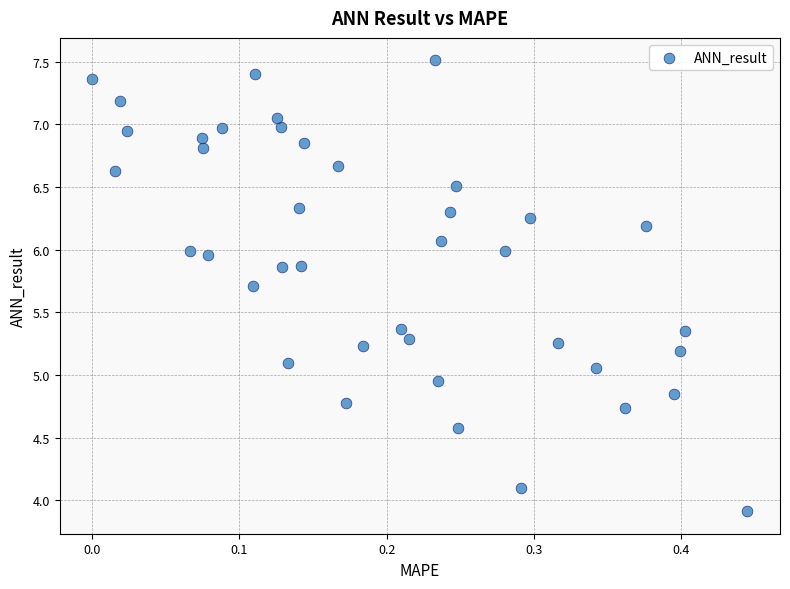

What is the range of Y values (max minus min)?

3.6